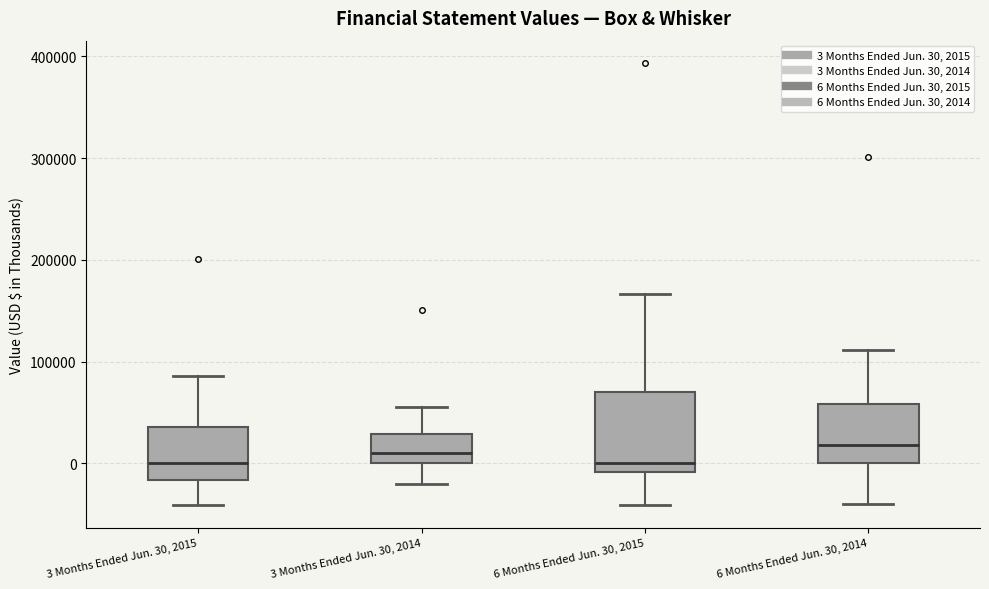

Reading left to right, read every box against the y-axis: the position of its median line, the range the box covers, and the ends of its whiskers. The values are not printed on the chart, so give them approximately, as read against the axis.

3 Months Ended Jun. 30, 2015: median 0, box -20000 to 40000, whiskers -40000 to 90000
3 Months Ended Jun. 30, 2014: median 10000, box 0 to 30000, whiskers -20000 to 60000
6 Months Ended Jun. 30, 2015: median 0, box -10000 to 70000, whiskers -40000 to 170000
6 Months Ended Jun. 30, 2014: median 20000, box 0 to 60000, whiskers -40000 to 110000